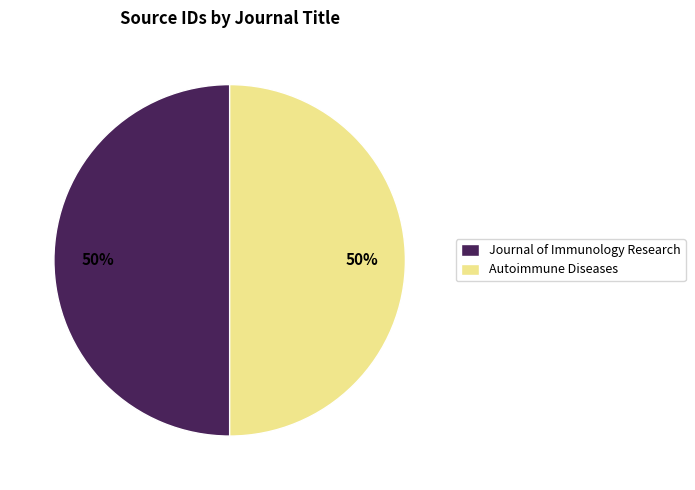

To the nearest percent, what portion does Autoimmune Diseases represent?

50%